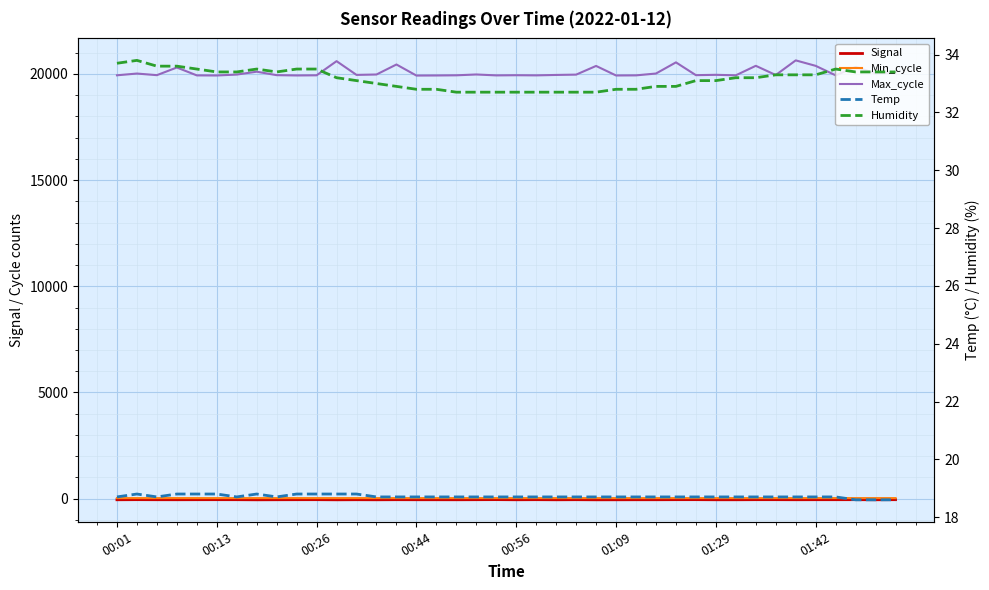

True or false: Humidity and Min_cycle cross at least once.

False